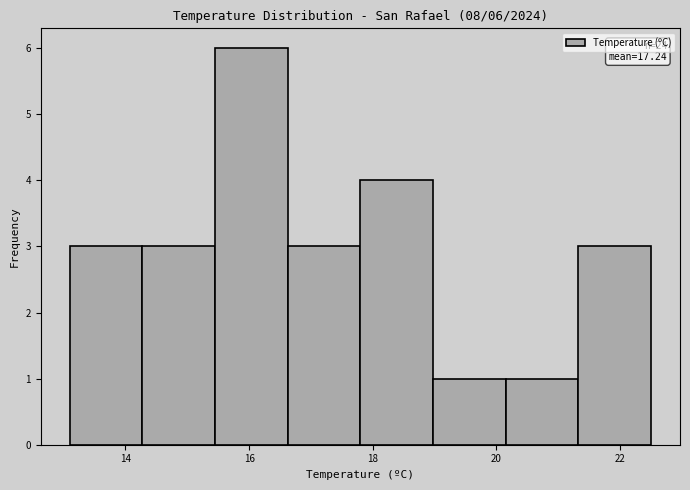

Over which range of the x-axis is the bar tallest?

15.4 to 16.6